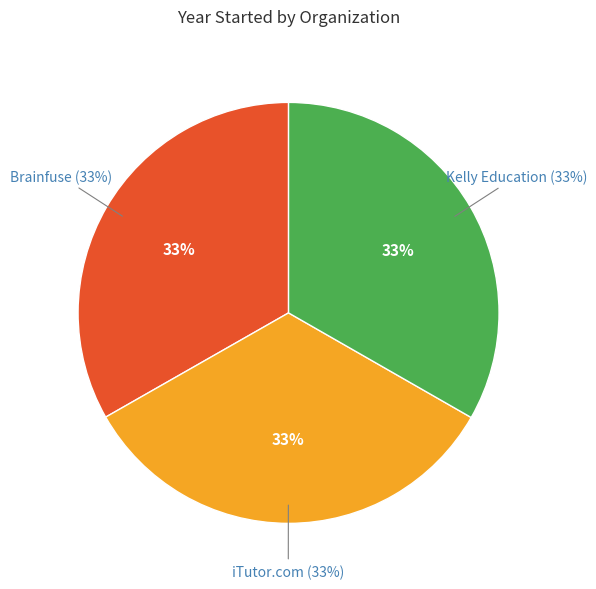

What is the largest slice in the pie chart?

iTutor.com